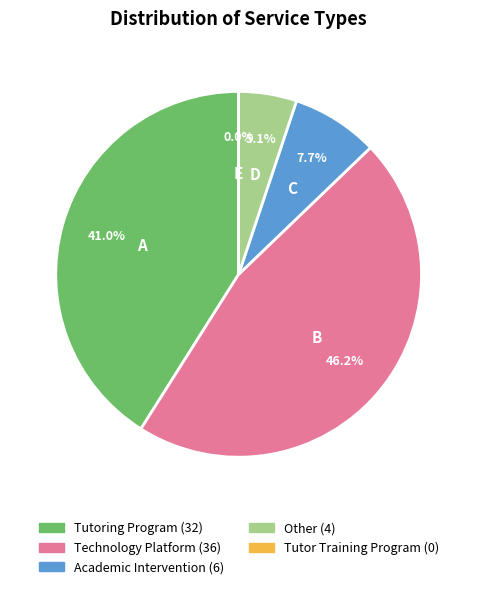

Is Technology Platform the majority of the pie?

No